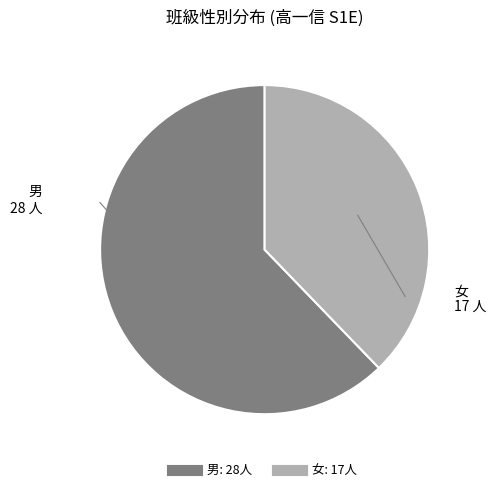

Between 女 and 男, which is larger?

男